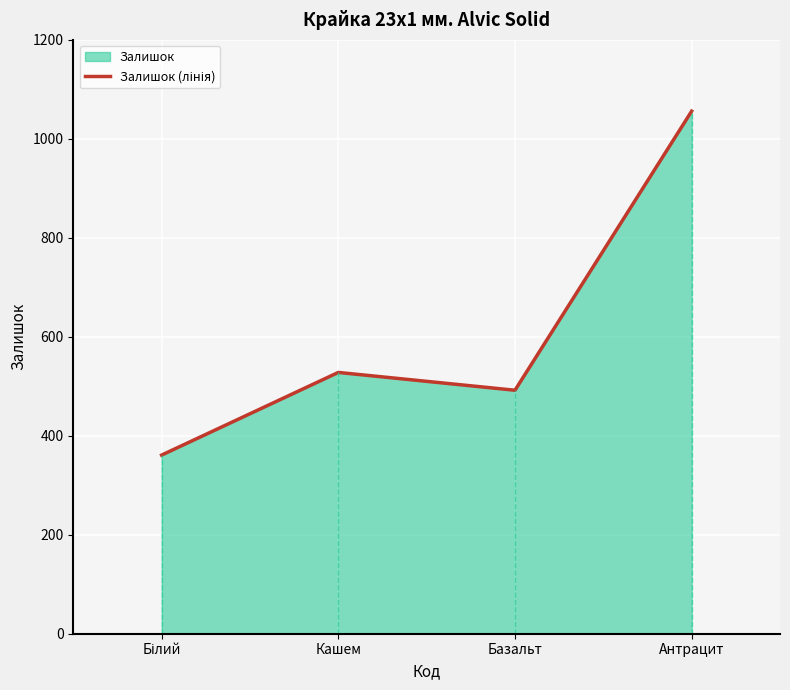

At which category does the data reach its first local valley?

Базальт